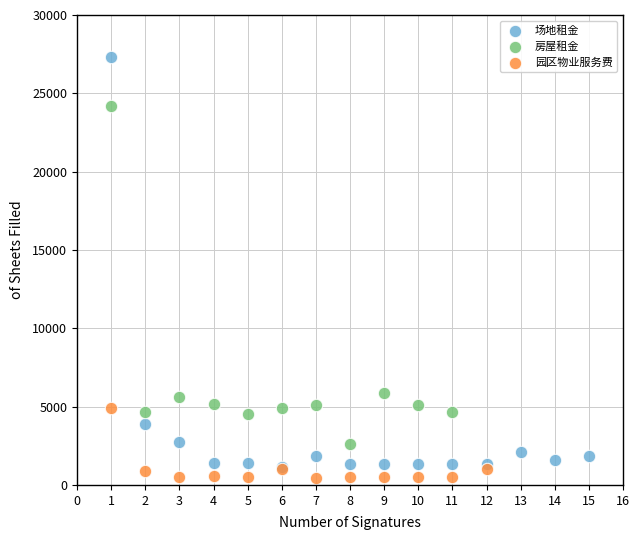

What are all the series names shown in the legend?

场地租金, 房屋租金, 园区物业服务费